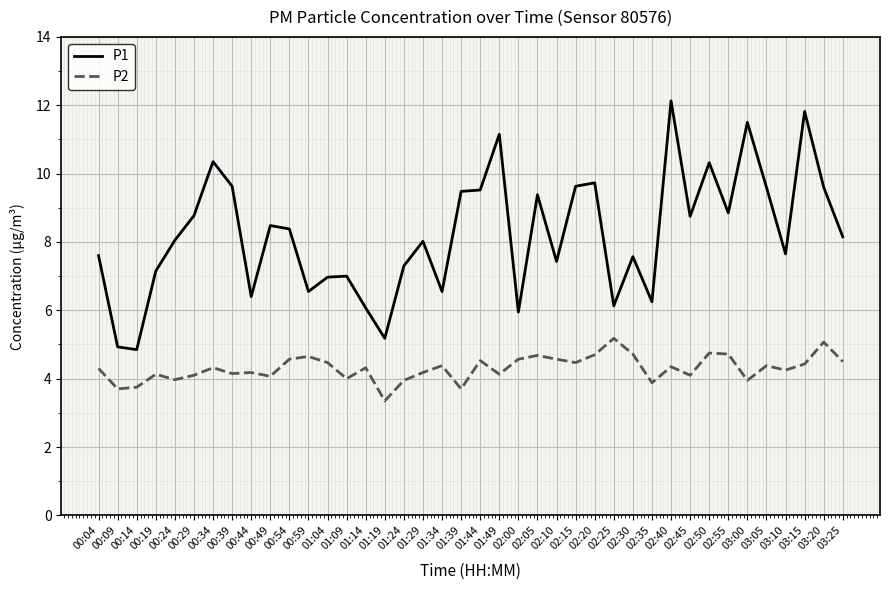

What position from the left is 02:55?

34